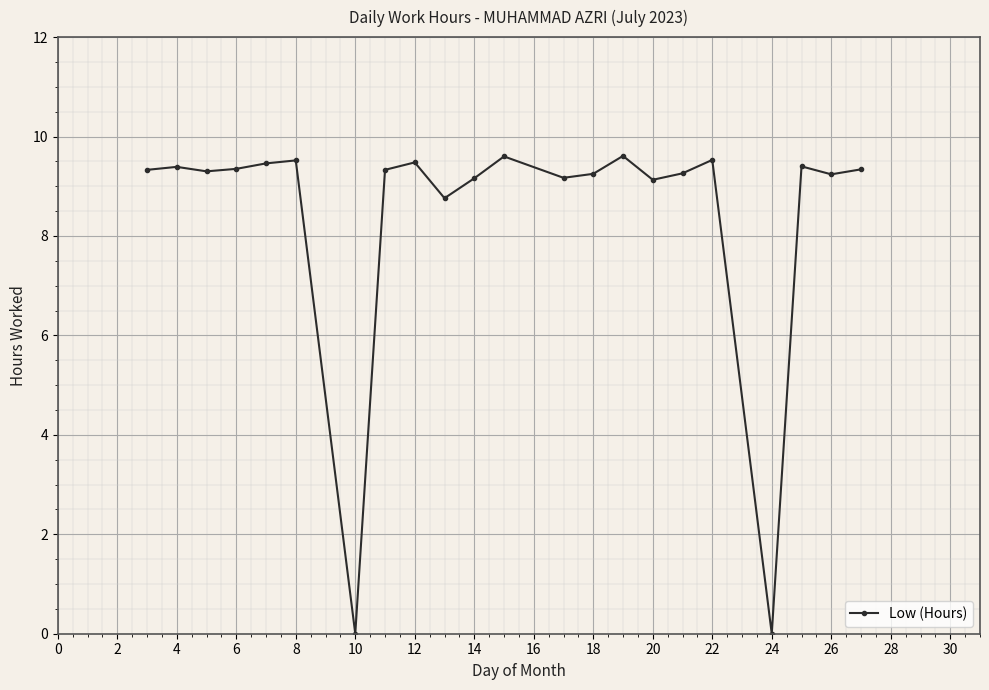

What is the difference between the second highest and minimum values?

9.6